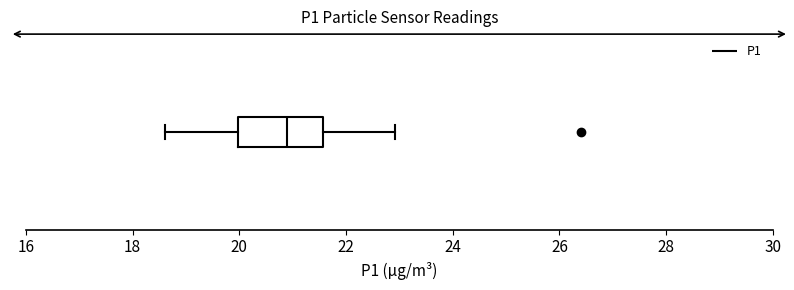

Where does the median line of the box sit on the x-axis? The values are not printed on the chart, so give them approximately, as read against the axis.

20.8